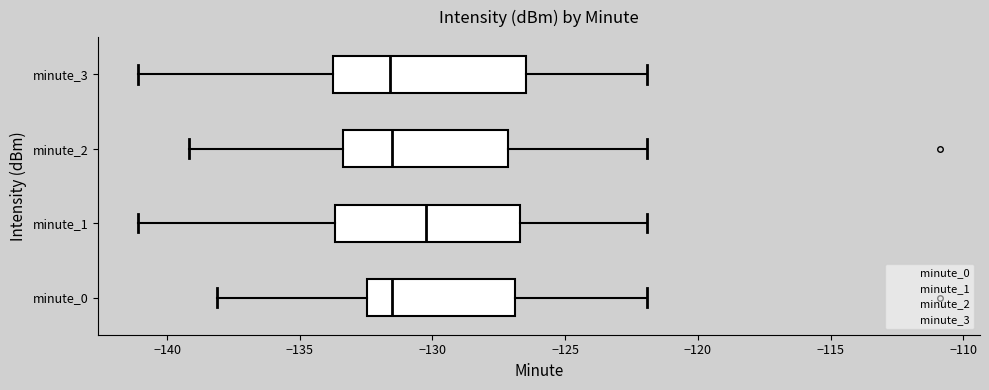

Reading bottom to top, transcribe this box plot: for each box, give where its median line is, the range the box spans, and where its two whiskers end, as read against the x-axis. The values are not printed on the chart, so give them approximately, as read against the axis.

minute_0: median -131.5, box -132.5 to -127.0, whiskers -138.0 to -122.0
minute_1: median -130.0, box -133.5 to -126.5, whiskers -141.0 to -122.0
minute_2: median -131.5, box -133.5 to -127.0, whiskers -139.0 to -122.0
minute_3: median -131.5, box -134.0 to -126.5, whiskers -141.0 to -122.0